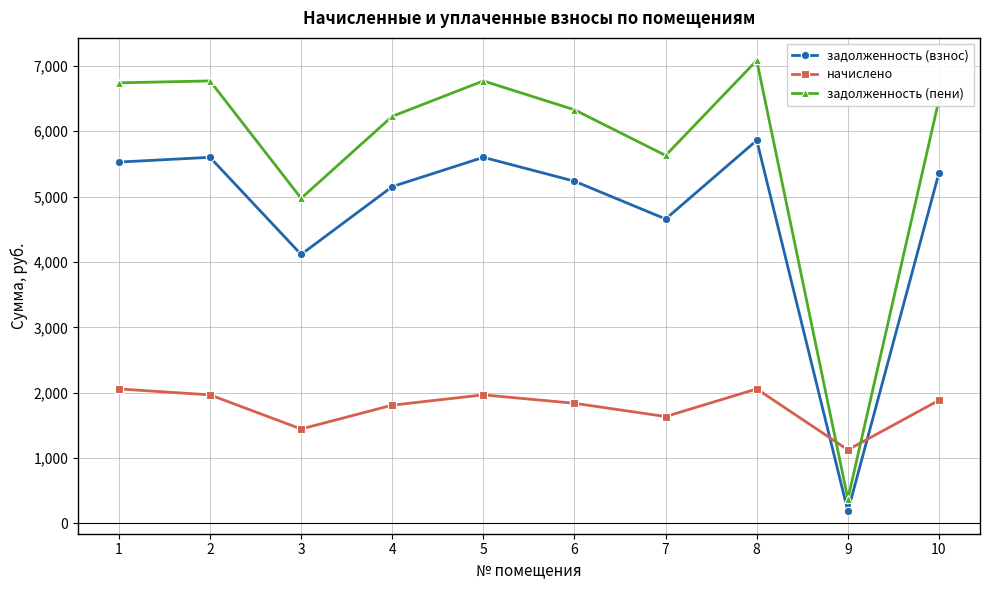

After their last crossing, which series has the higher values: начислено or задолженность (пени)?

задолженность (пени)